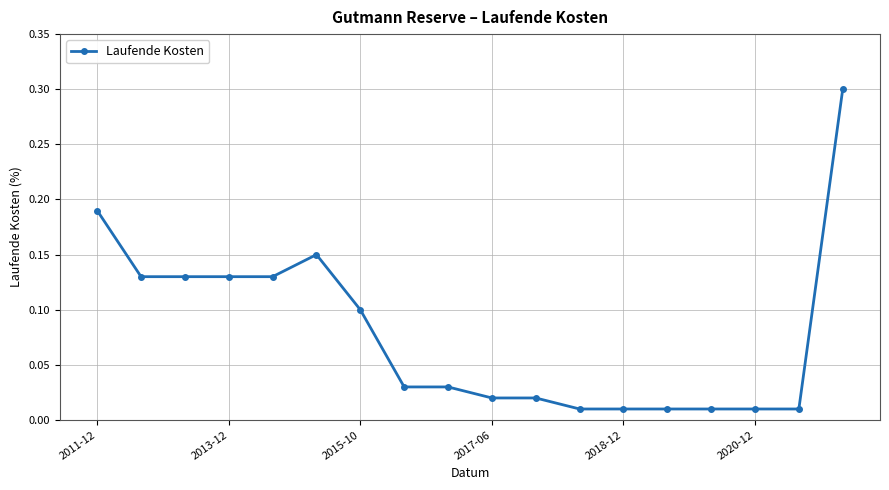

What is the sum of all values?

1.4